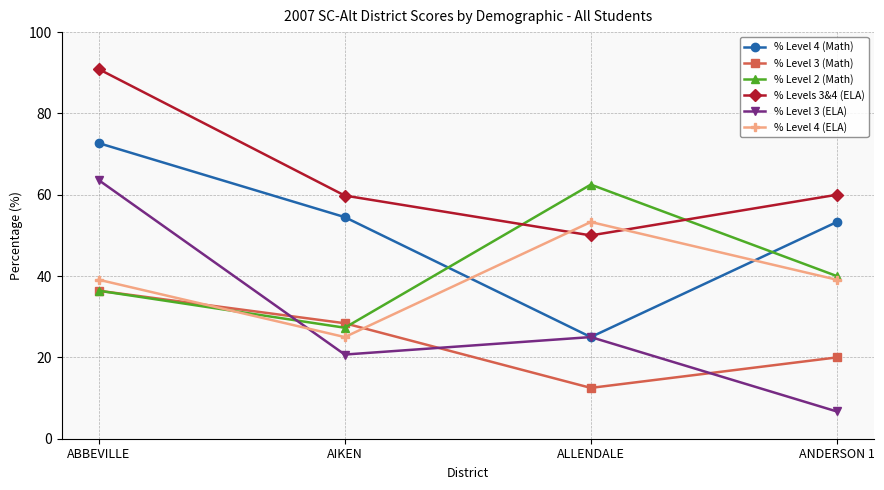

True or false: % Level 4 (Math) has more than 2 points higher than both neighbors.

False